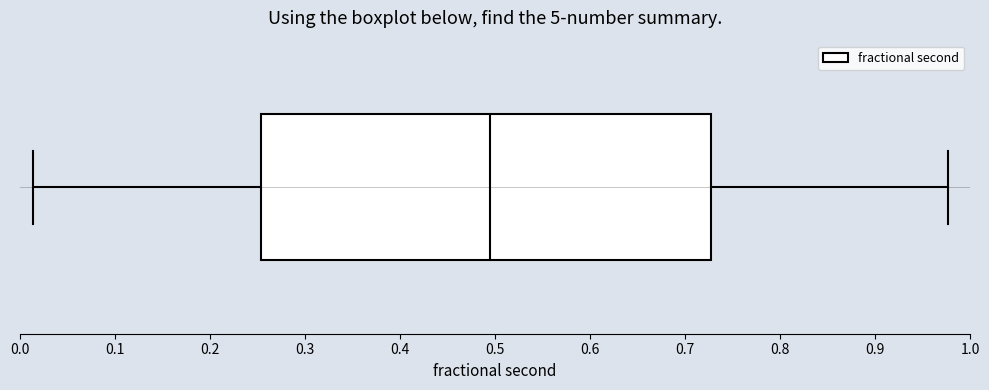

Where does the median line of the box sit on the x-axis? The values are not printed on the chart, so give them approximately, as read against the axis.

0.49